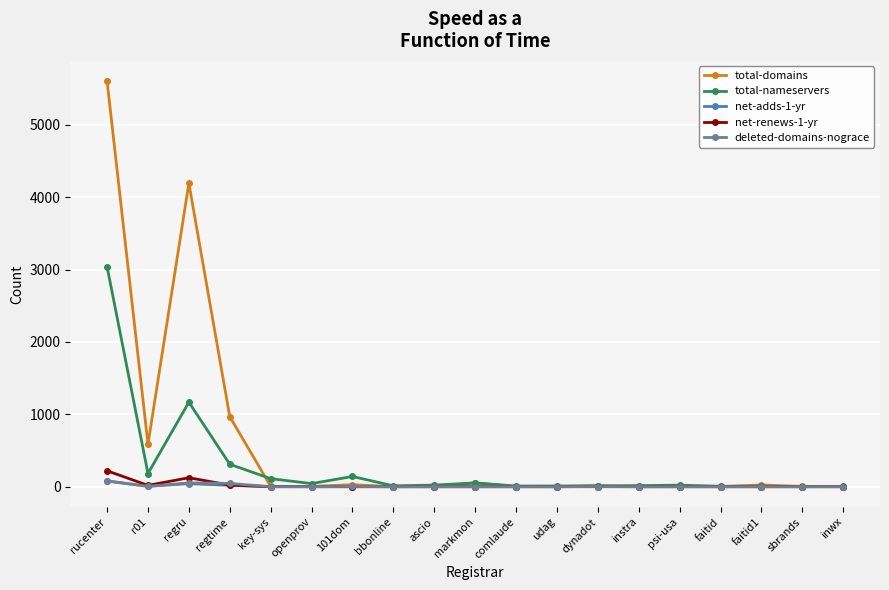

Where is the first local minimum for total-domains?

r01